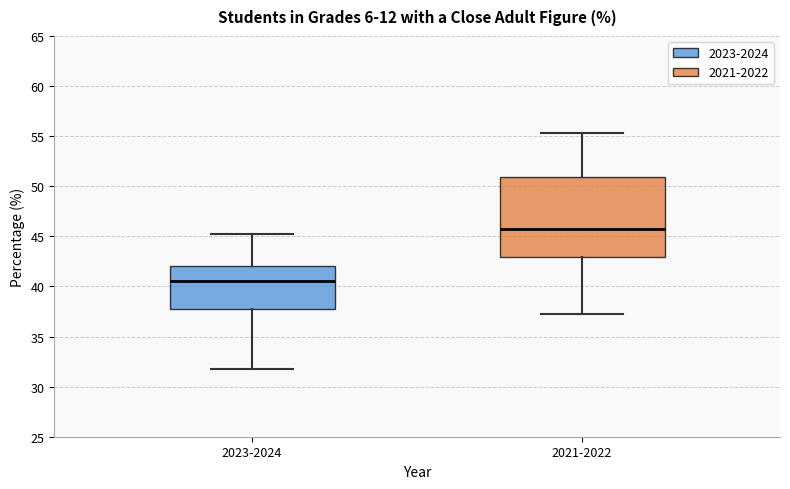

Reading left to right, transcribe this box plot: for each box, give where its median line is, the range the box spans, and where its two whiskers end, as read against the y-axis. The values are not printed on the chart, so give them approximately, as read against the axis.

2023-2024: median 40.5, box 37.5 to 42.0, whiskers 31.5 to 45.5
2021-2022: median 45.5, box 43.0 to 51.0, whiskers 37.5 to 55.5